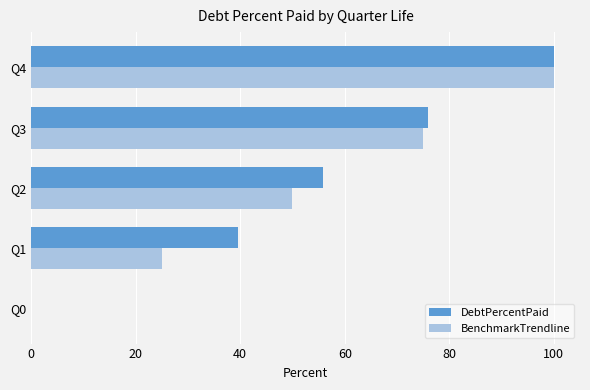

Is it true that BenchmarkTrendline equals 75.0 at Q3?

True